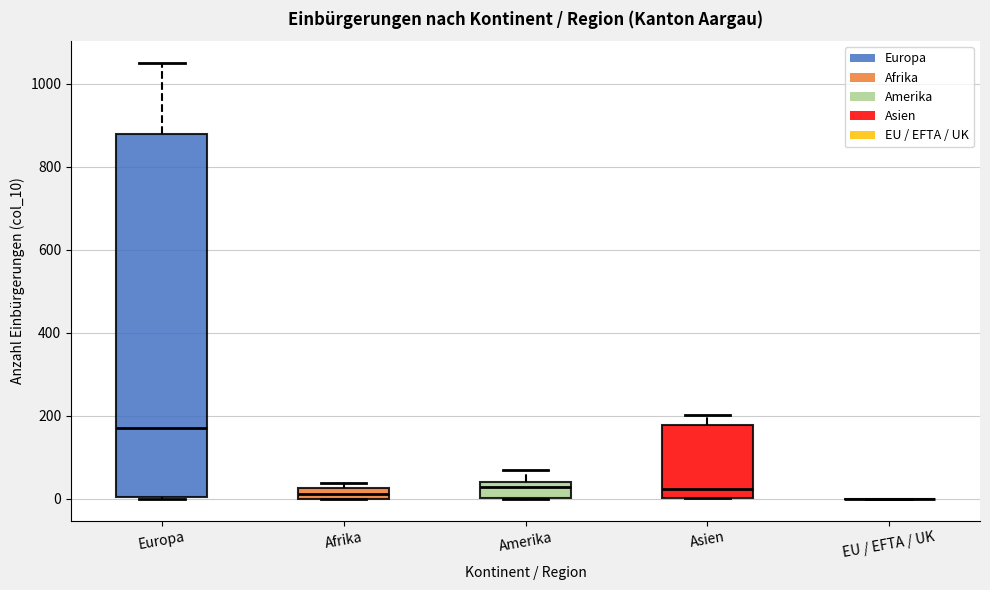

Which box is the tallest, from its lower edge to its upper edge?

Europa